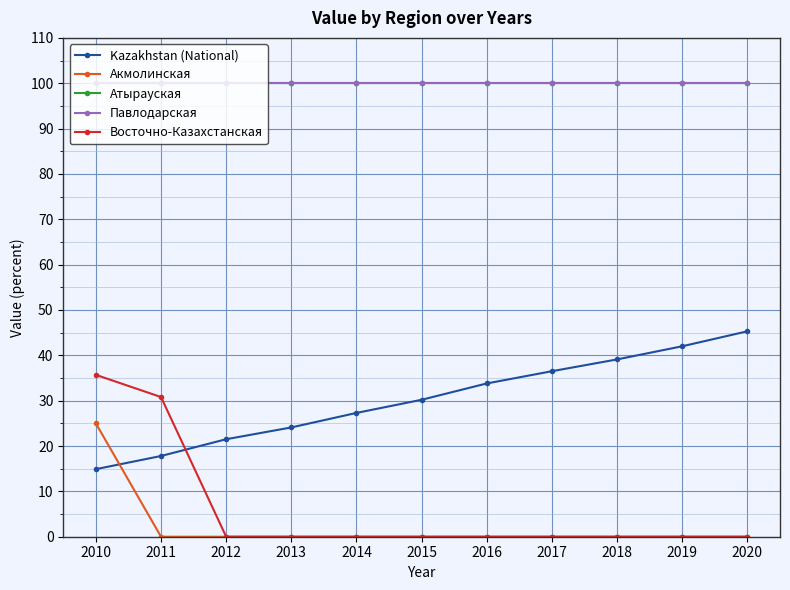

True or false: Восточно-Казахстанская has more than 2 points higher than both neighbors.

False